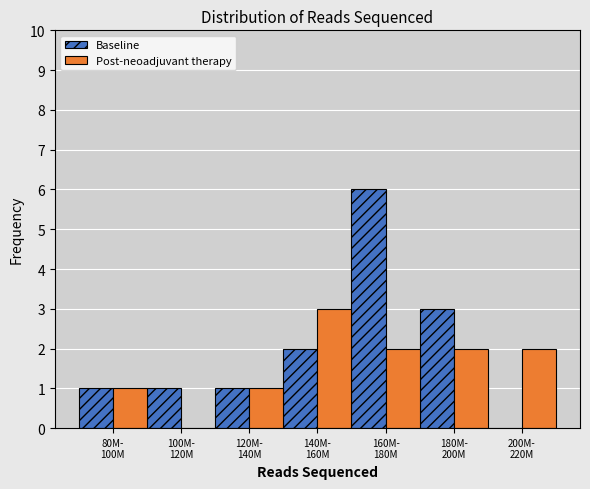

Which series has the largest total across all categories?

Baseline